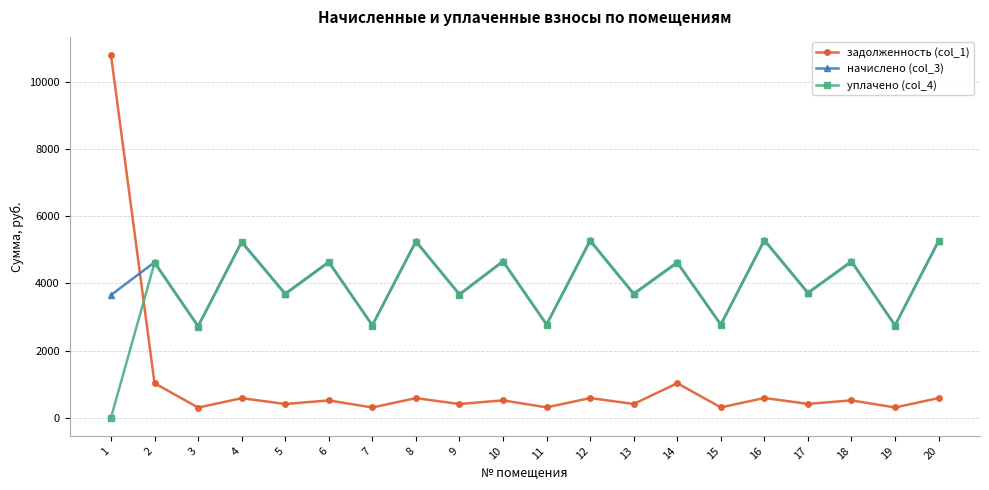

How many lines are shown in the chart?

3